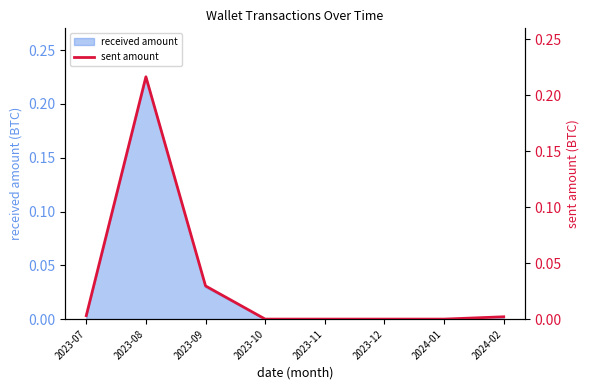

At which category does the chart reach its peak across all series?

2023-08